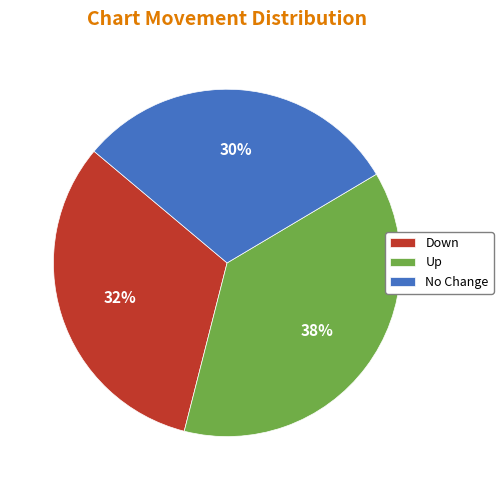

Is there any slice that represents more than half of the pie?

No